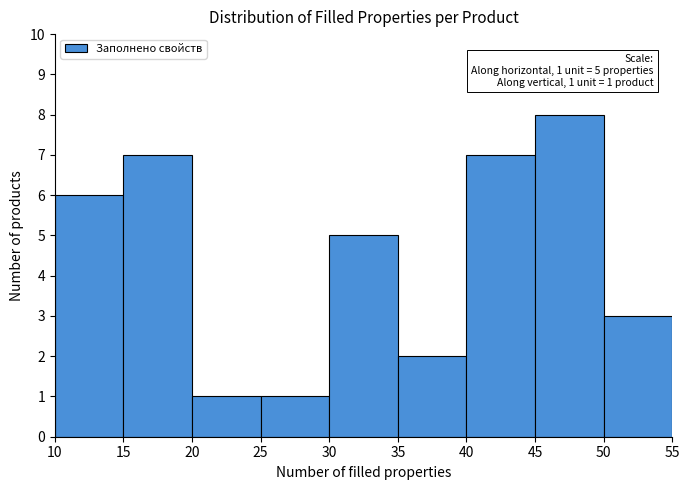

Over which range of the x-axis is the bar tallest?

45 to 50